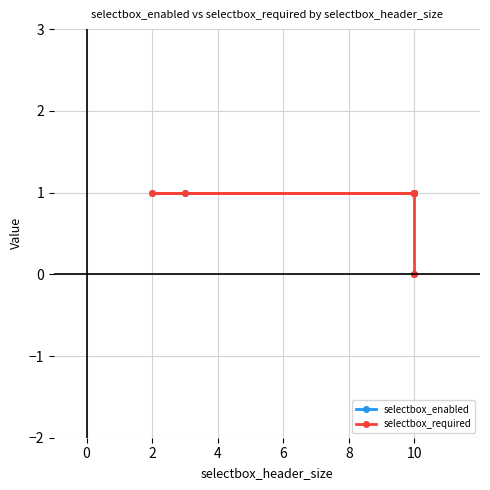

Which series has the largest total across all categories?

selectbox_enabled